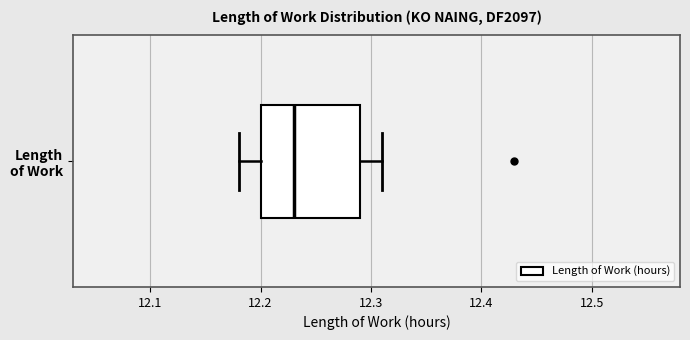

Where does the left whisker of the box for Length of Work end on the x-axis? The values are not printed on the chart, so give them approximately, as read against the axis.

12.18